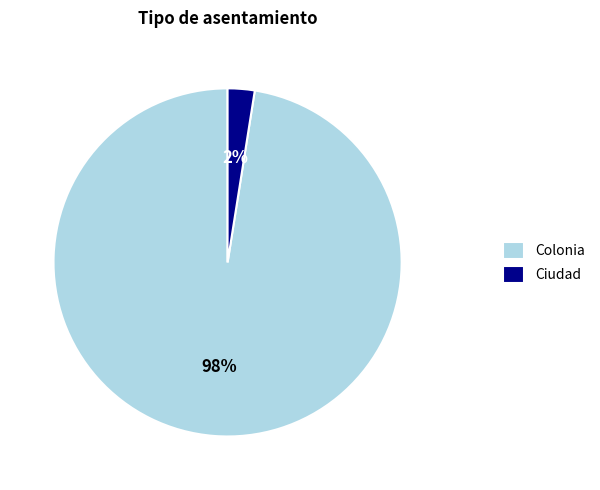

Is Ciudad the majority of the pie?

No